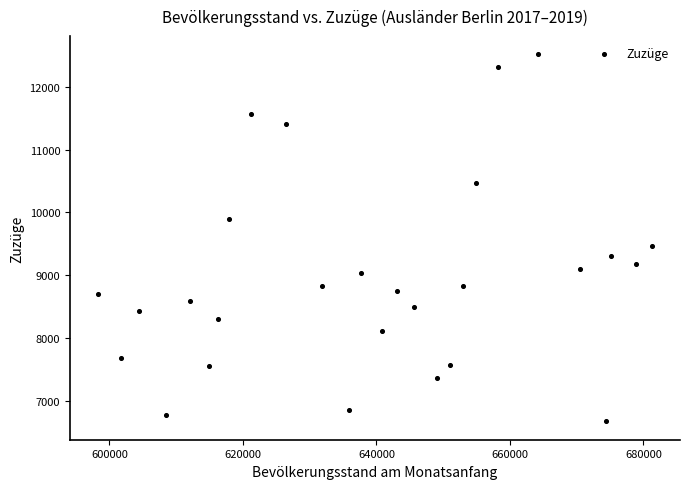

What Y value in the scatter plot is closest to 9592?

9471